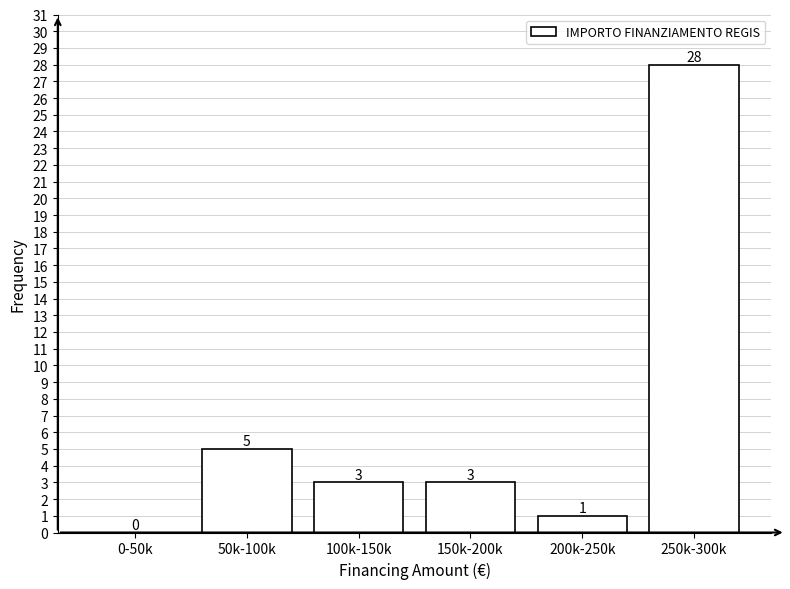

Reading right to left, what are all the values shown in this chart?

250k-300k=28	200k-250k=1	150k-200k=3	100k-150k=3	50k-100k=5	0-50k=0